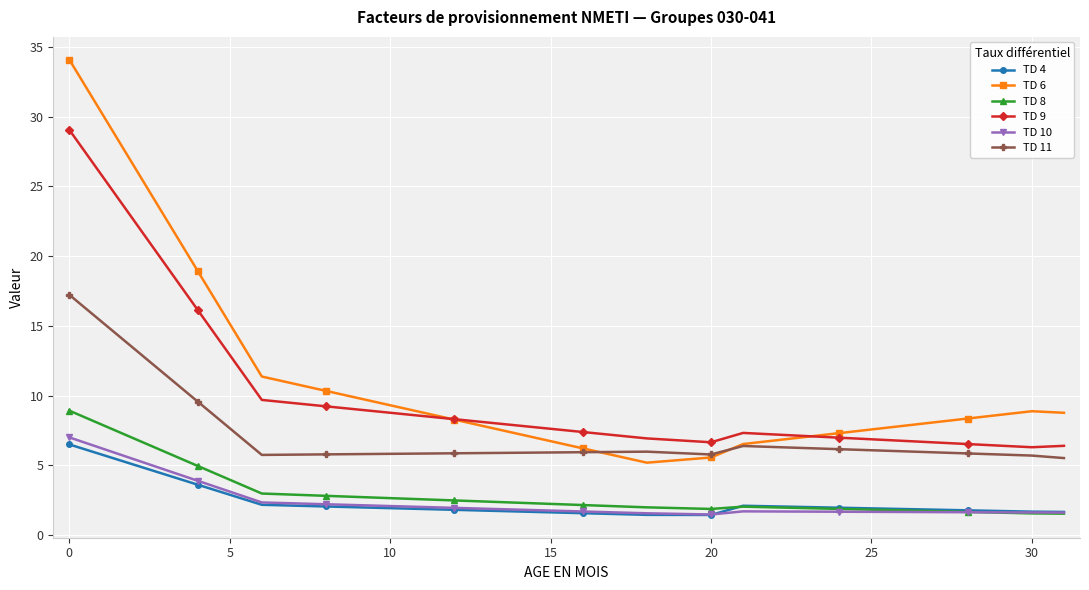

True or false: TD 9 has more than 0 points higher than both neighbors.

True